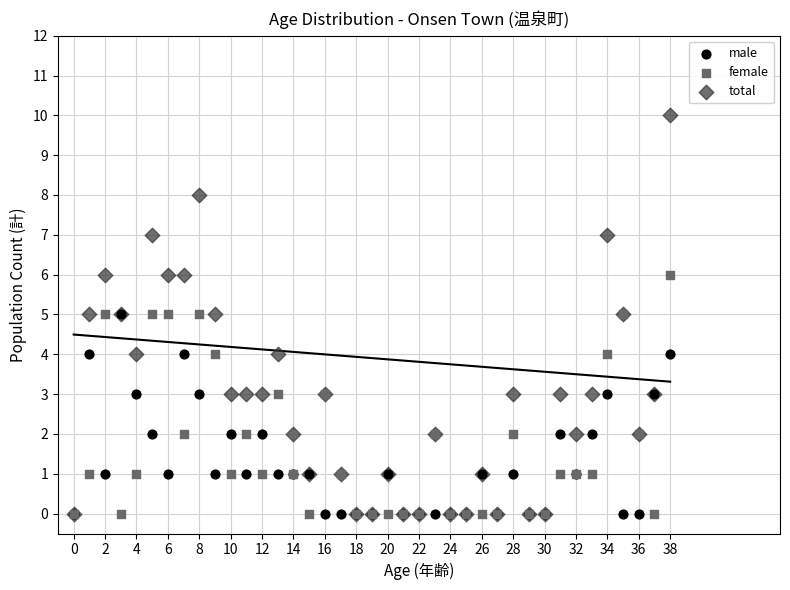

What are all the series names shown in the legend?

male, female, total